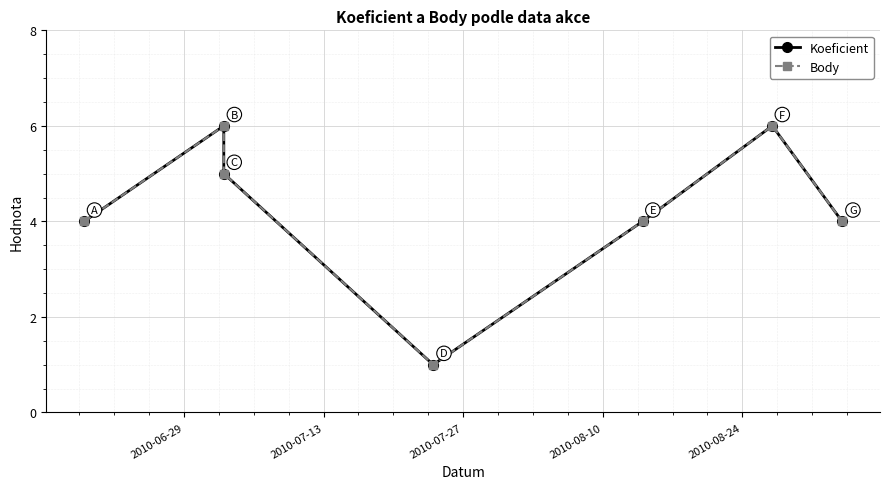

What are all the series names shown in the legend?

Koeficient, Body